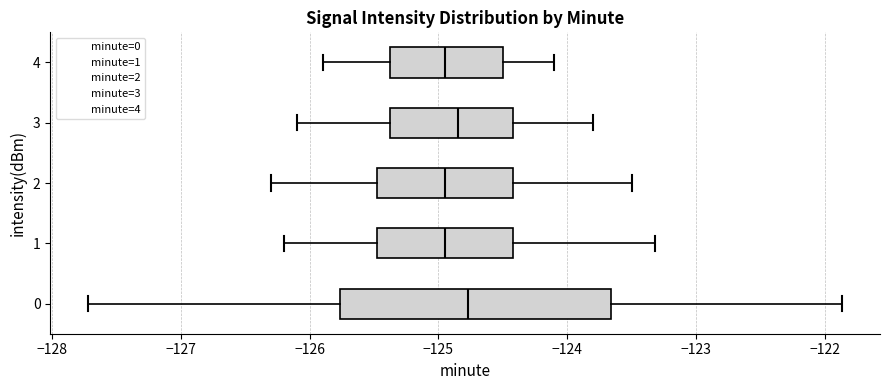

Where is the left edge of the box at y = 4 on the x-axis? The values are not printed on the chart, so give them approximately, as read against the axis.

-125.4